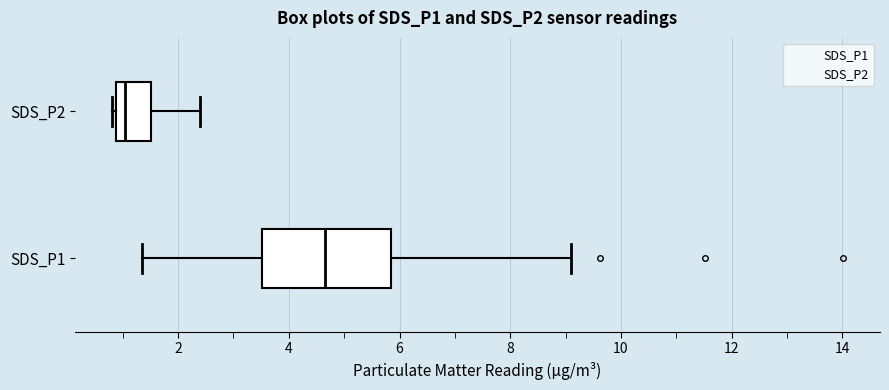

Reading bottom to top, read every box against the x-axis: the position of its median line, the range the box covers, and the ends of its whiskers. The values are not printed on the chart, so give them approximately, as read against the axis.

SDS_P1: median 4.6, box 3.6 to 5.8, whiskers 1.4 to 9.2
SDS_P2: median 1.0, box 0.8 to 1.6, whiskers 0.8 (just left of the box's left edge) to 2.4